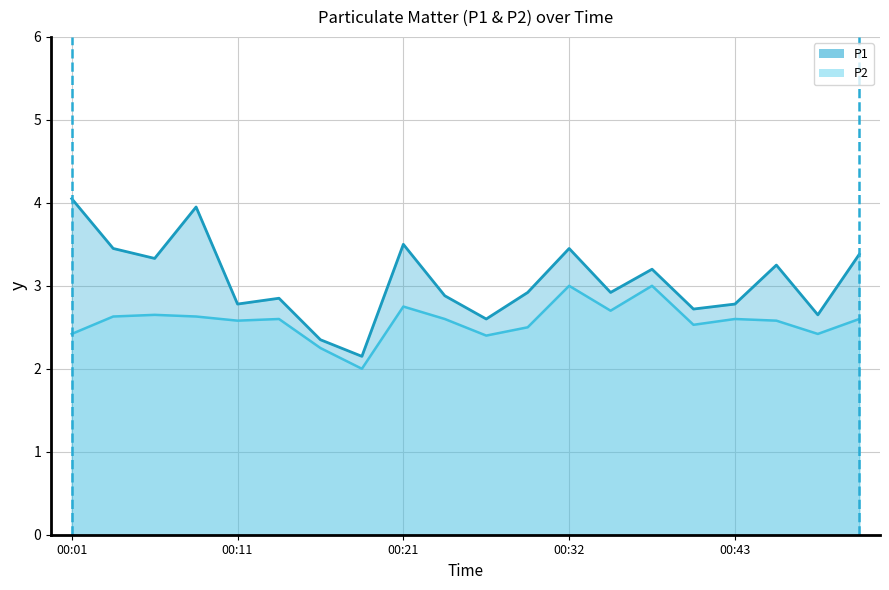

In P1, how many points are lower than both neighbors (excluding endpoints)?

7